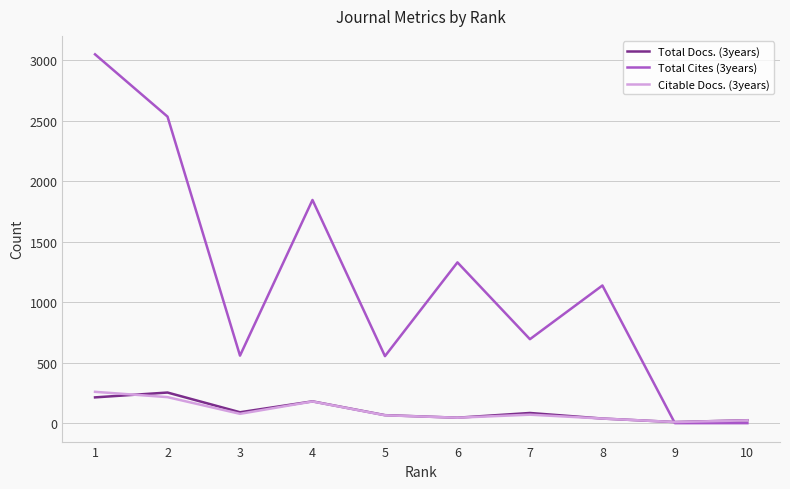

How many lines are shown in the chart?

3